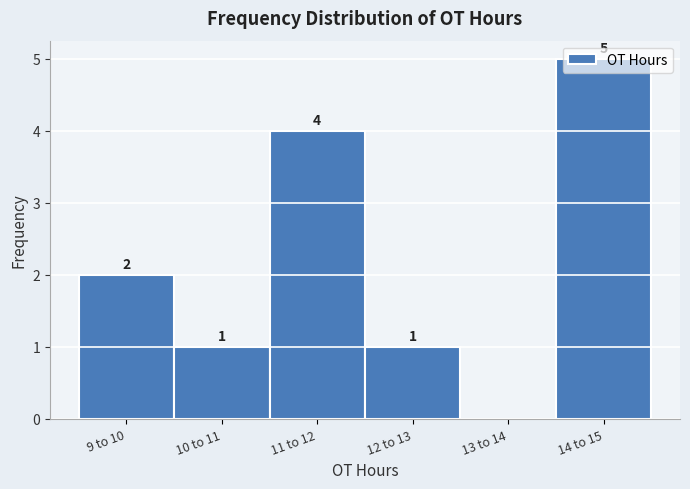

What is the sum of the values at 14 to 15 and 13 to 14?

5